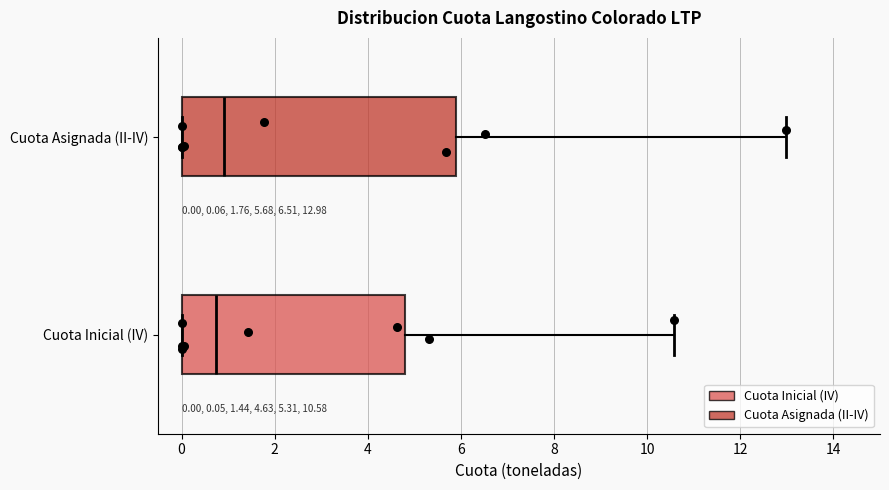

Comparing the boxes themselves (not the whiskers), which one is the widest?

Cuota Asignada (II-IV)